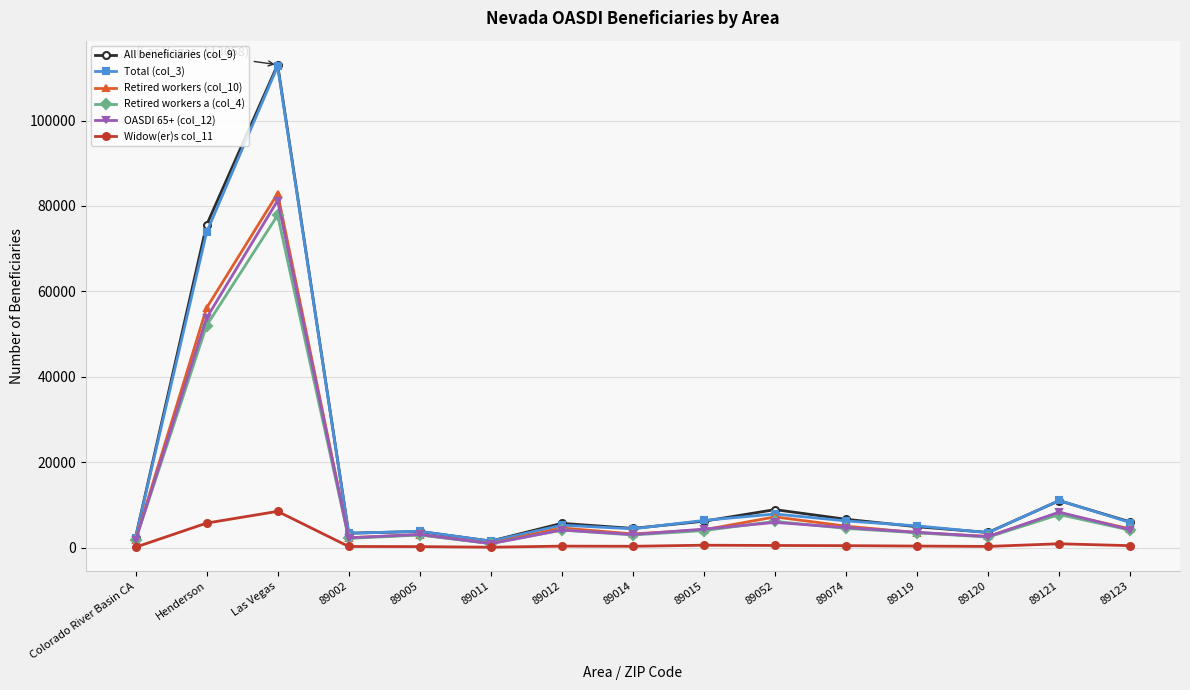

What is the difference between the maximum and minimum values in the All beneficiaries (col_9) series?

111505